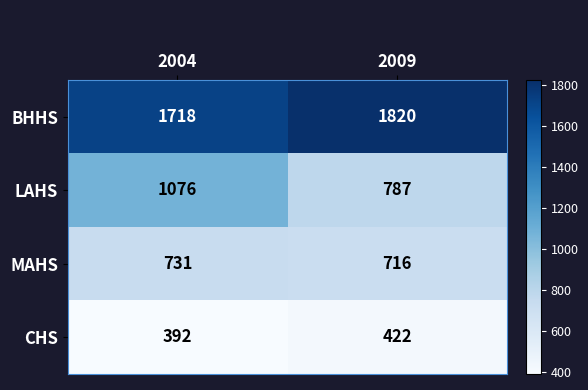

List the series in order of their peak value, lowest first.

CHS, MAHS, LAHS, BHHS